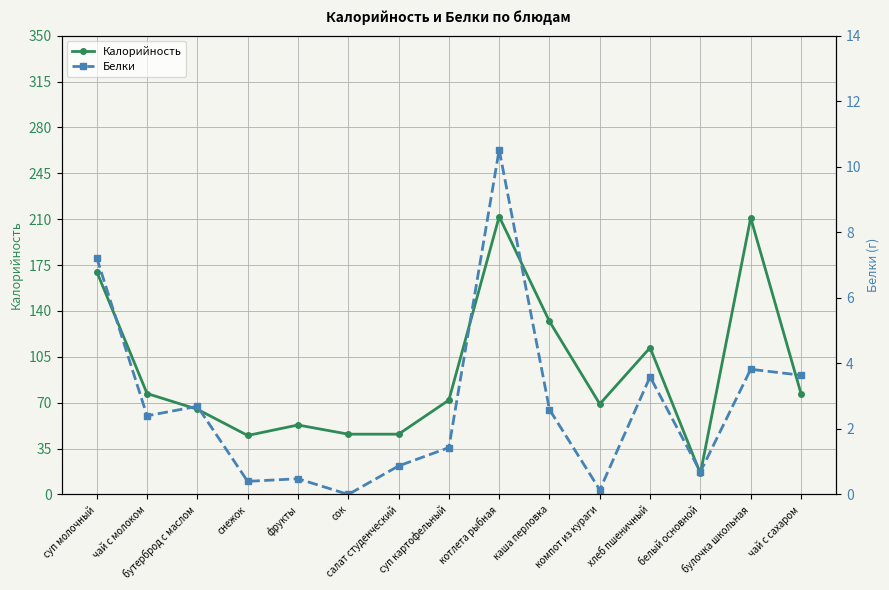

In Белки, how many points are lower than both neighbors (excluding endpoints)?

5